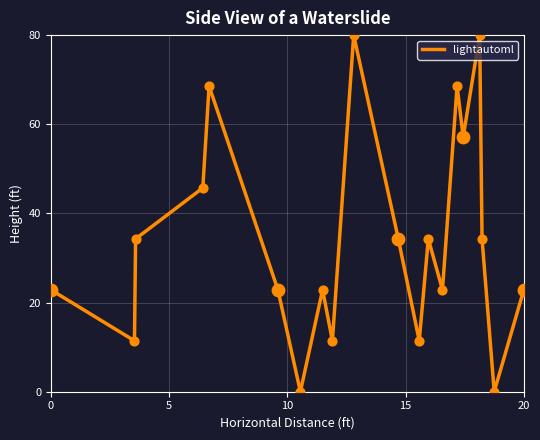

What is the difference between the maximum and minimum values?

80.0